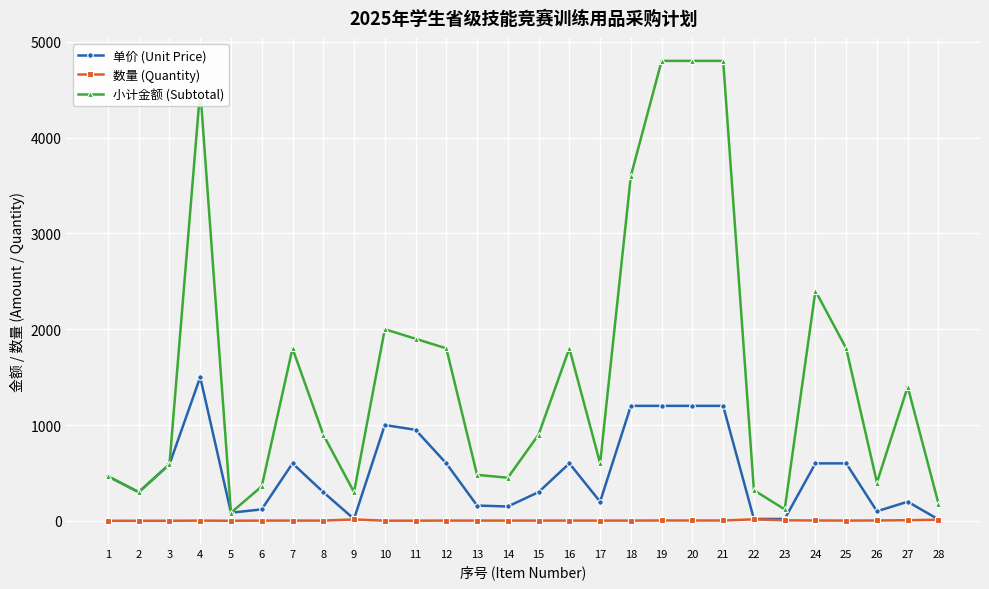

What is the greatest value displayed?

4800